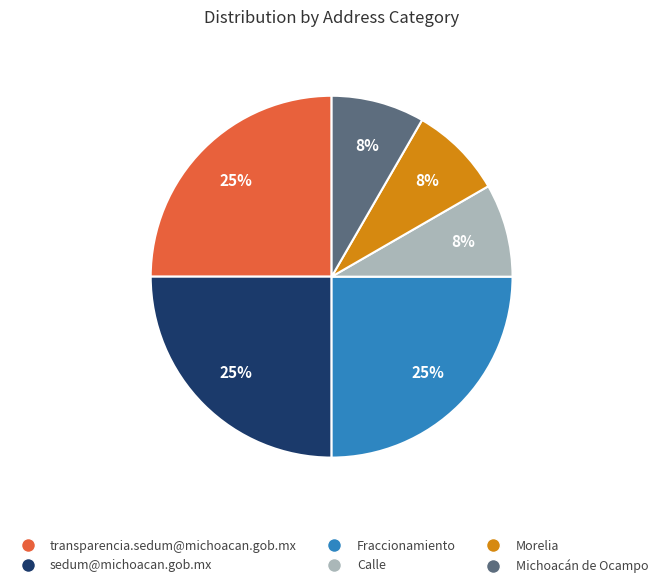

To the nearest percent, what percentage of the pie is transparencia.sedum@michoacan.gob.mx?

25%